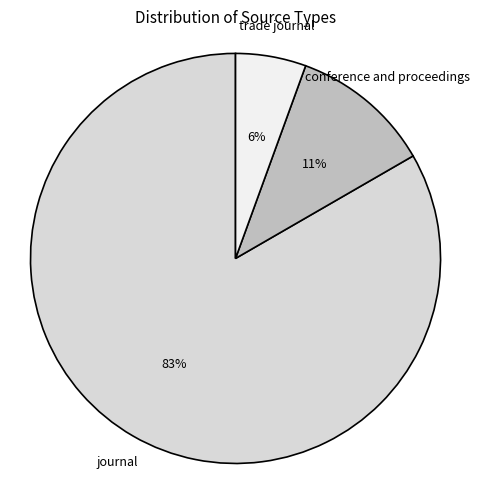

Does journal account for over 50% of the chart?

Yes